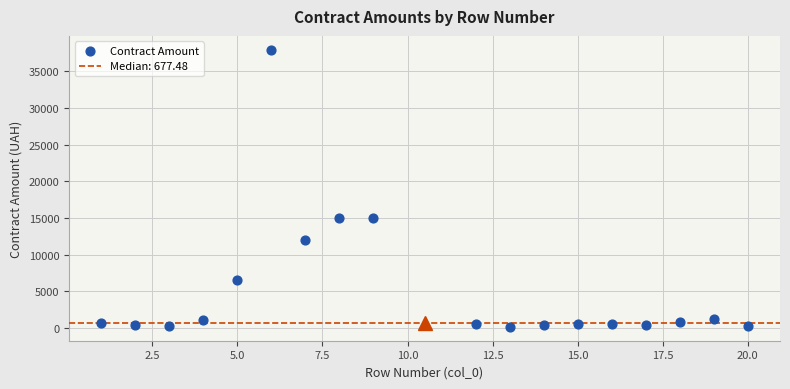

What is the range of X values (max minus min)?

19.0